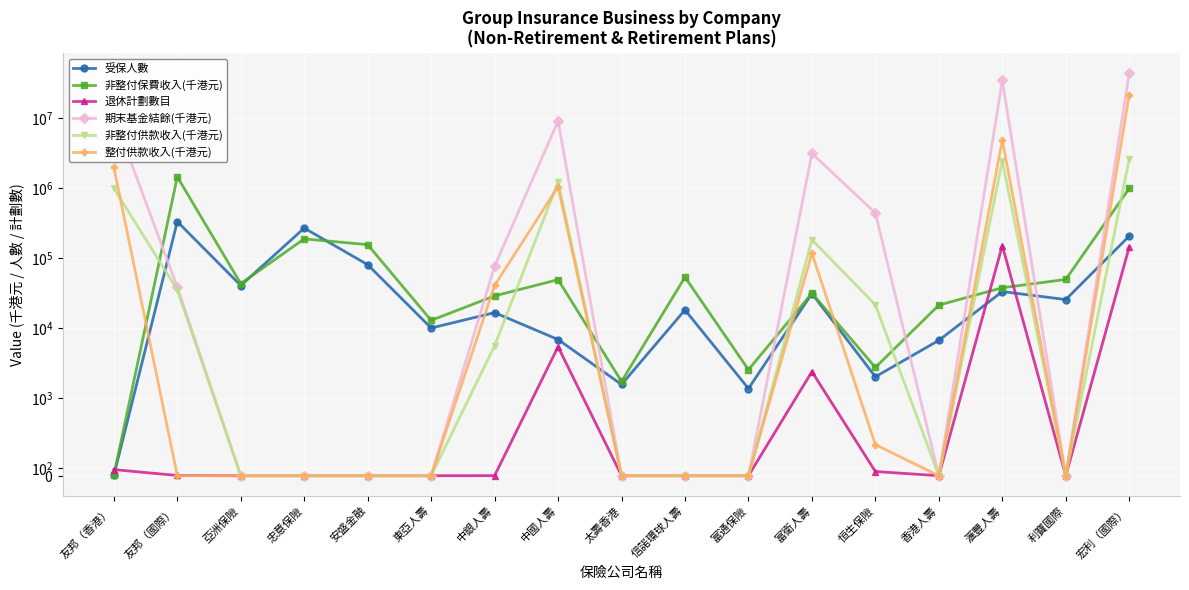

What is the spread (max minus min) of values at 中銀人壽?

76707